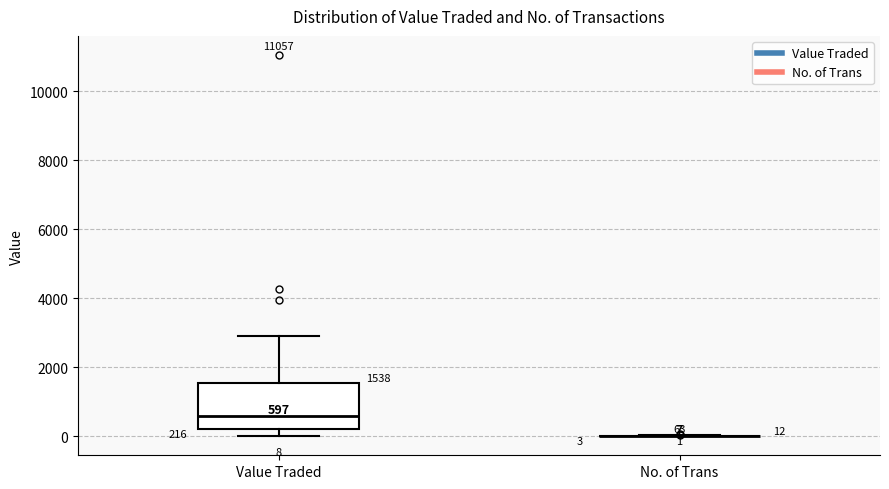

Comparing the boxes themselves (not the whiskers), which one is the tallest?

Value Traded